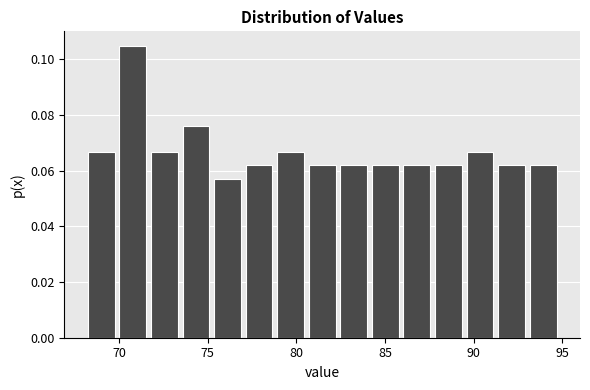

Read against the x-axis, roughly where is the centre of the tallest bar?

71.0